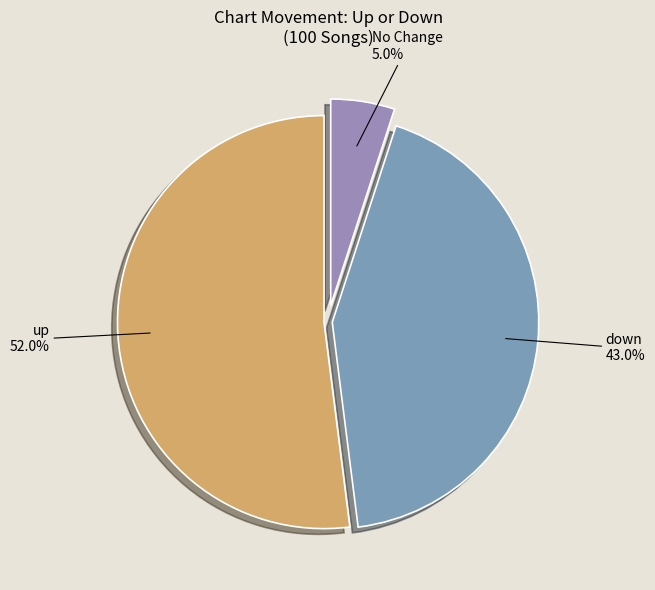

Which category has the biggest portion of the pie?

up